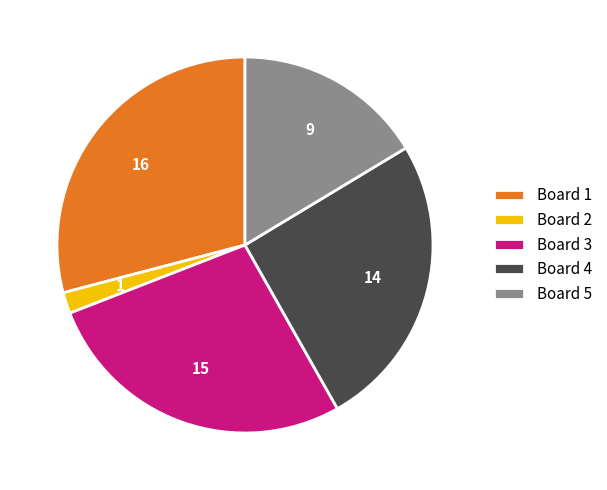

Is it true that Board 4 is 35% of the pie?

False